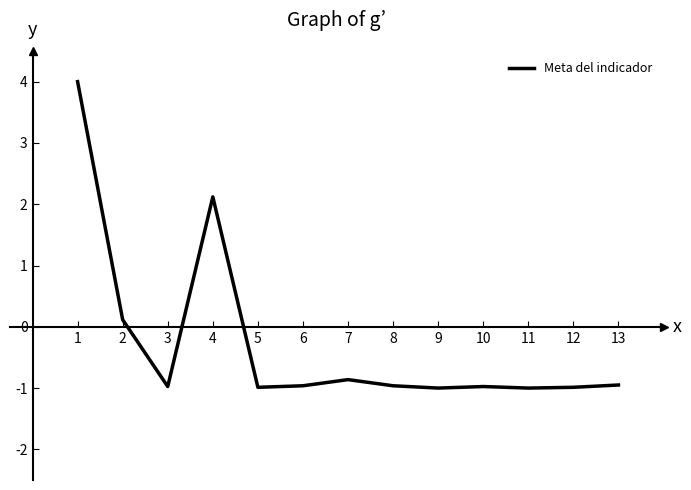

At which label is the value closest to 1?

2